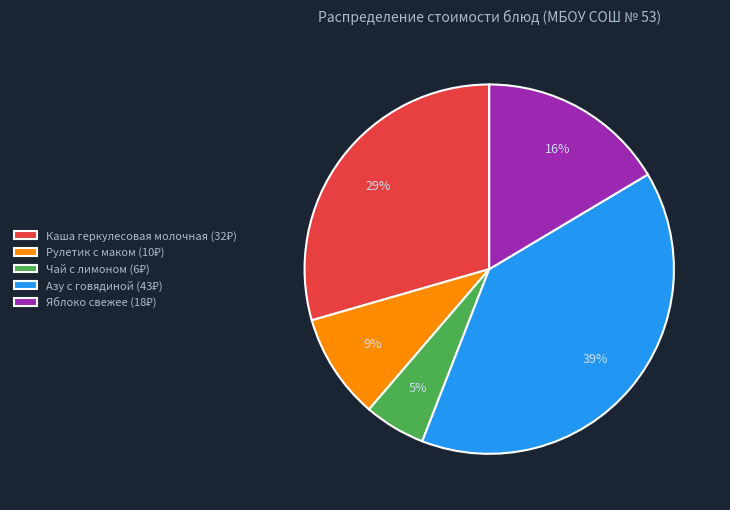

Rank the categories by value from lowest to highest.

Чай с лимоном, Рулетик с маком, Яблоко свежее, Каша геркулесовая молочная, Азу с говядиной